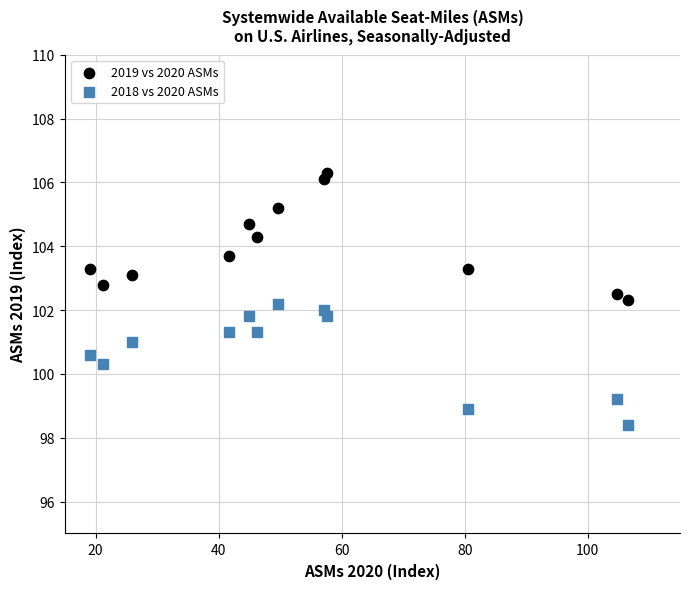

What are all the series names shown in the legend?

2019 vs 2020 ASMs, 2018 vs 2020 ASMs